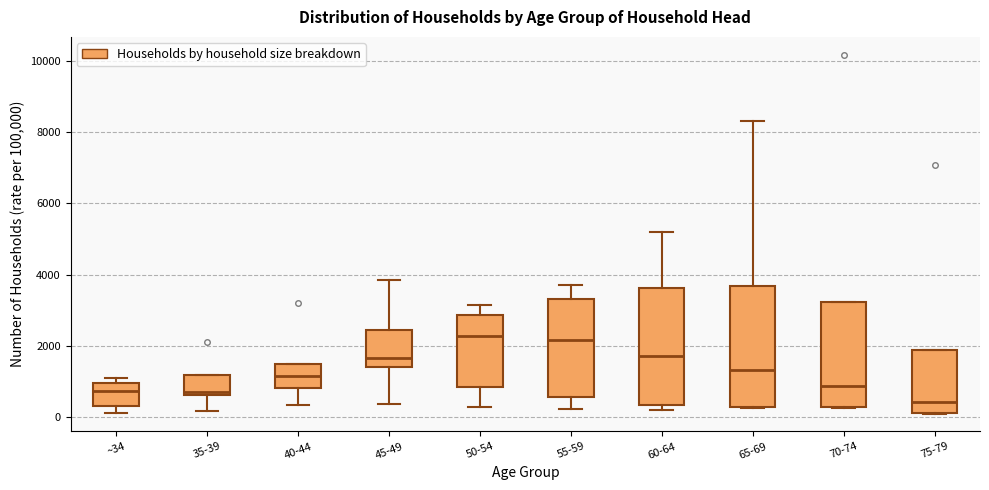

Reading left to right, transcribe this box plot: for each box, give where its median line is, the range the box spans, and where its two whiskers end, as read against the y-axis. The values are not printed on the chart, so give them approximately, as read against the axis.

~34: median 800, box 400 to 1000, whiskers 200 to 1000 (just above the box's upper edge)
35-39: median 800, box 600 to 1200, whiskers 200 to 1200
40-44: median 1200, box 800 to 1600, whiskers 400 to 1600
45-49: median 1600, box 1400 to 2400, whiskers 400 to 3800
50-54: median 2200, box 800 to 2800, whiskers 200 to 3200
55-59: median 2200, box 600 to 3400, whiskers 200 to 3800
60-64: median 1800, box 400 to 3600, whiskers 200 to 5200
65-69: median 1400, box 200 to 3600, whiskers 200 to 8200
70-74: median 800, box 200 to 3200, whiskers 200 to 3200
75-79: median 400, box 200 to 1800, whiskers 200 to 1800